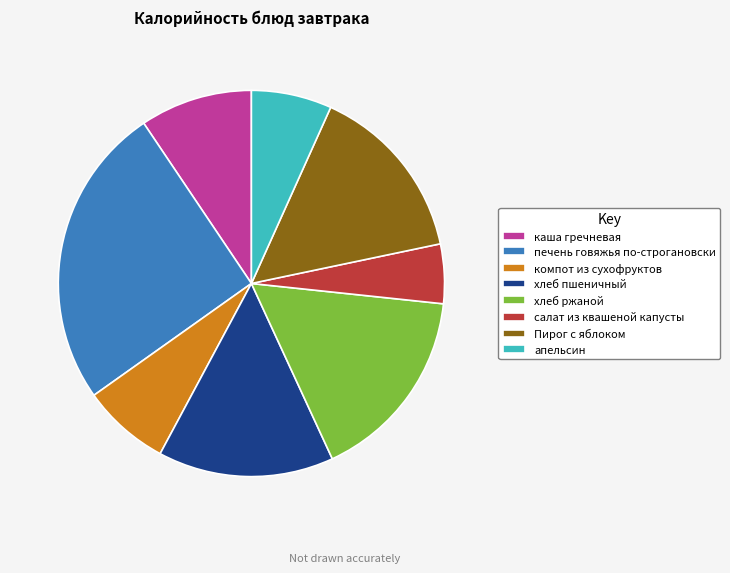

Which has a higher value, хлеб пшеничный or хлеб ржаной?

хлеб ржаной